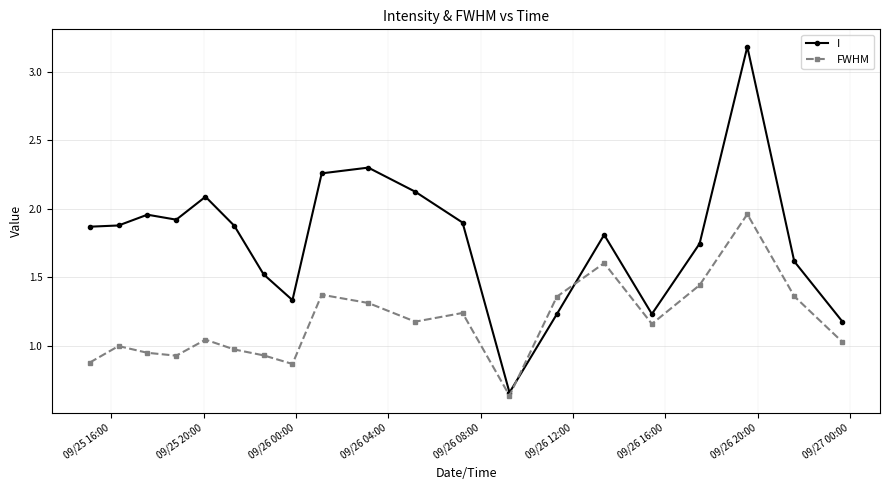

What is the greatest value displayed?

3.2